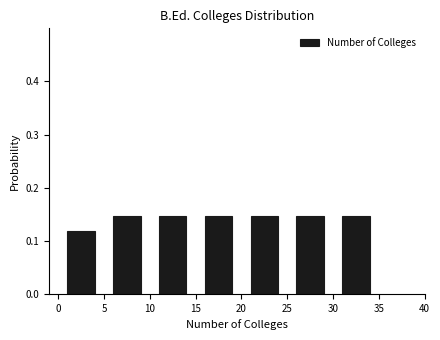

How tall is the bar that spans 20 to 25 on the x-axis? The values are not printed on the chart, so give them approximately, as read against the axis.

0.15